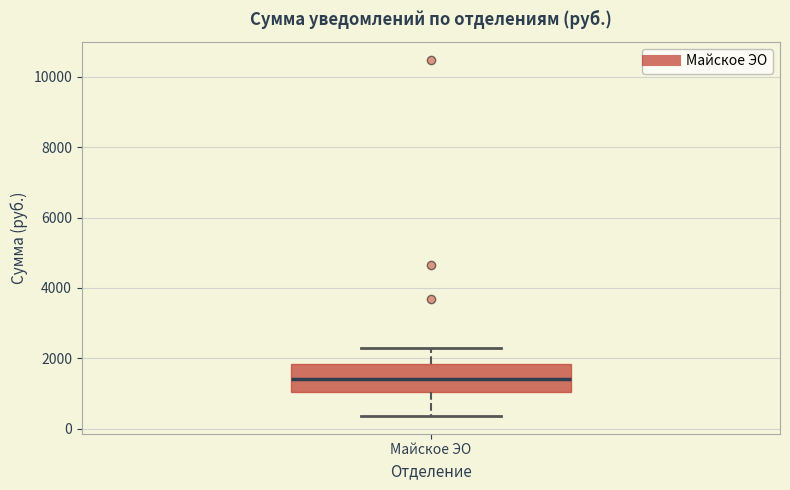

Where is the lower edge of the box for Майское ЭО on the y-axis? The values are not printed on the chart, so give them approximately, as read against the axis.

1000